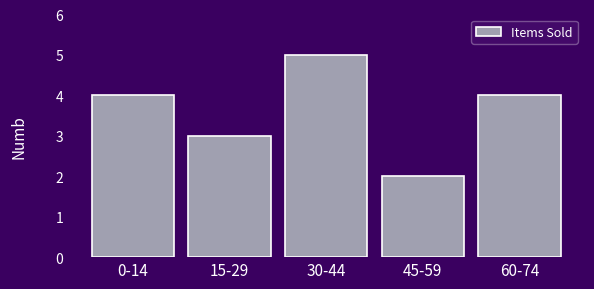

Reading left to right, what are all the values shown in this chart?

0-14=4	15-29=3	30-44=5	45-59=2	60-74=4